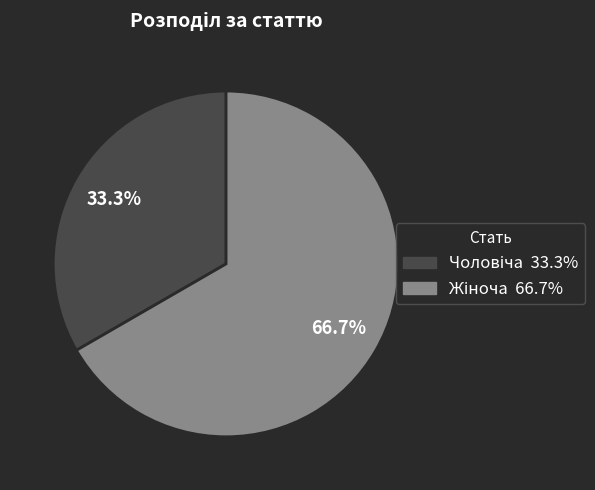

How many slices are in this pie chart?

2